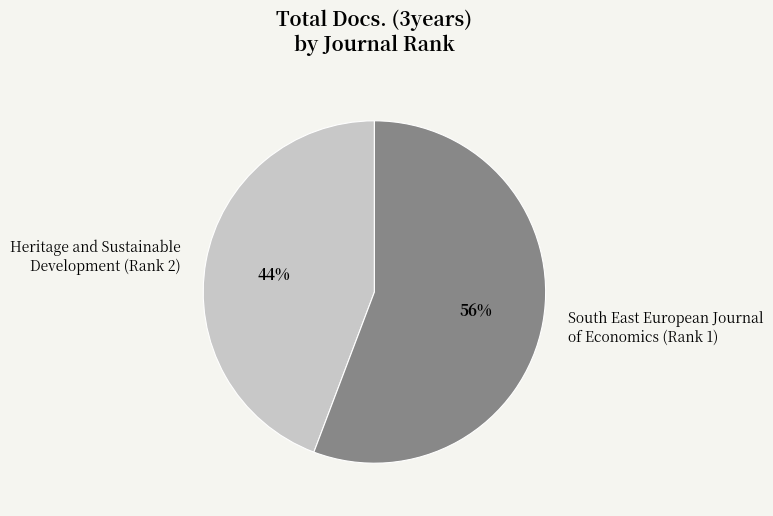

Is there any slice that represents more than half of the pie?

Yes